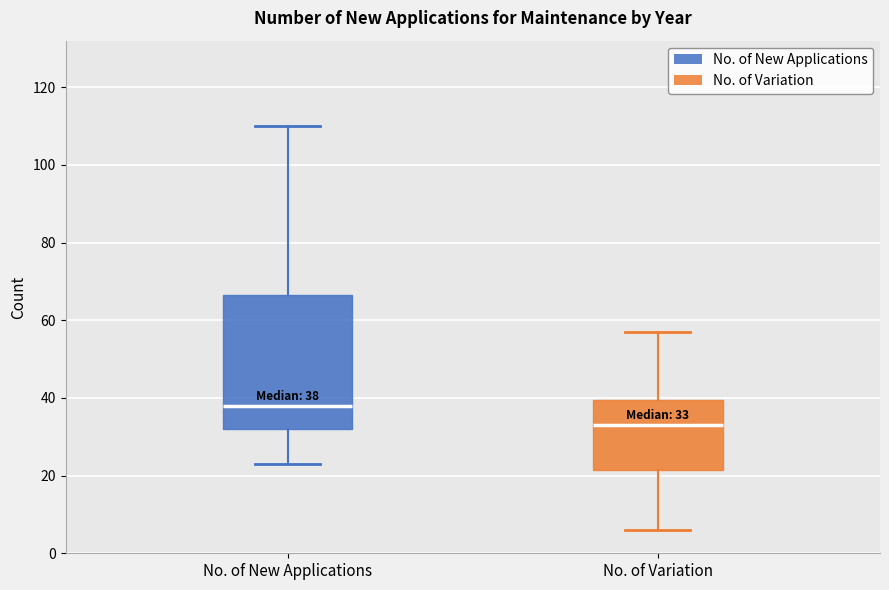

Comparing the boxes themselves (not the whiskers), which one is the tallest?

No. of New Applications